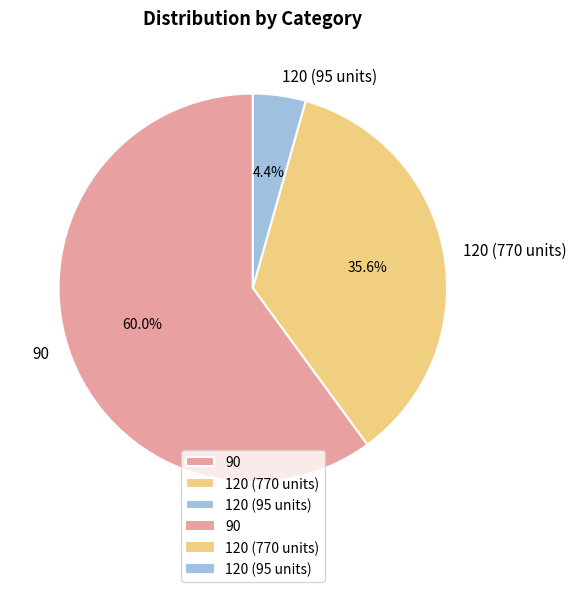

The 90 slice represents 52% of the pie. True or false?

False